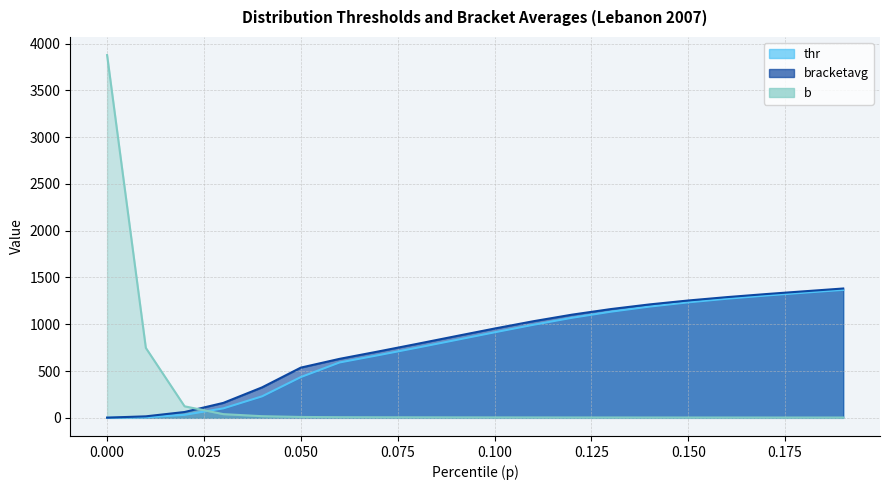

How many lines are shown in the chart?

3